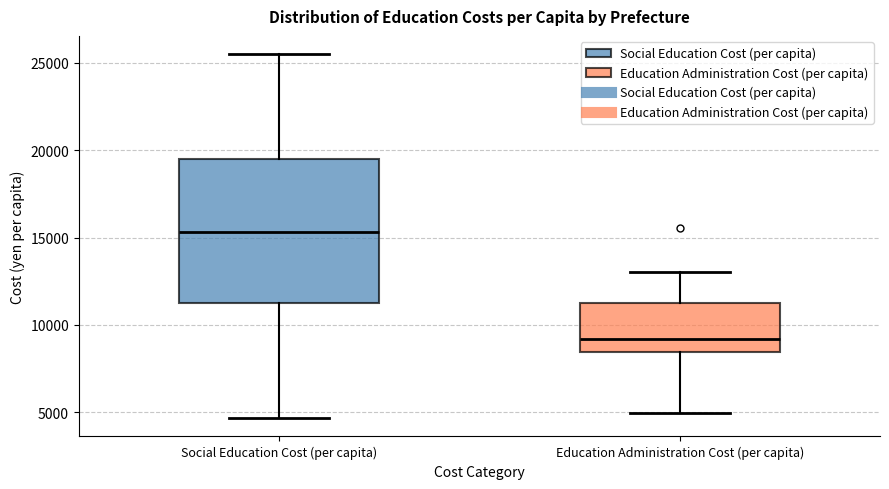

Which box's median line is the highest?

Social Education Cost (per capita)